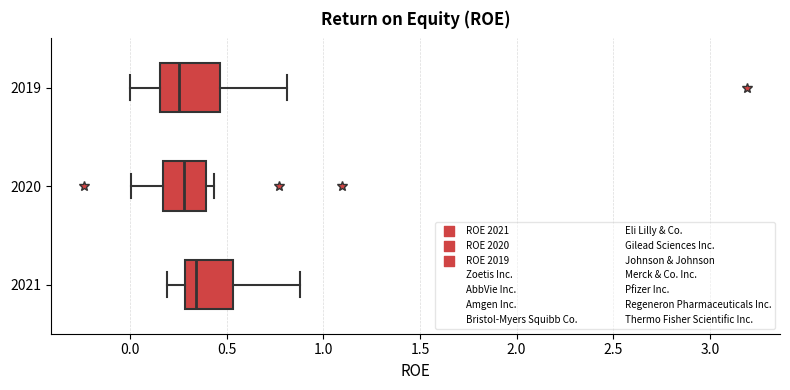

Which box is the widest, from its left edge to its right edge?

2019